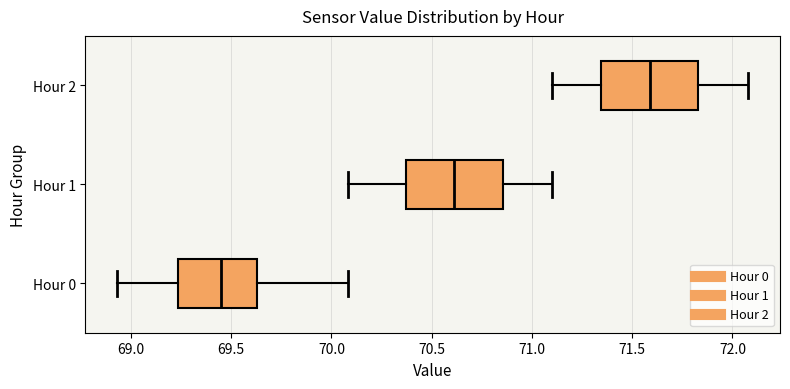

Reading bottom to top, transcribe this box plot: for each box, give where its median line is, the range the box spans, and where its two whiskers end, as read against the x-axis. The values are not printed on the chart, so give them approximately, as read against the axis.

Hour 0: median 69.45, box 69.25 to 69.65, whiskers 68.95 to 70.10
Hour 1: median 70.60, box 70.35 to 70.85, whiskers 70.10 to 71.10
Hour 2: median 71.60, box 71.35 to 71.85, whiskers 71.10 to 72.10